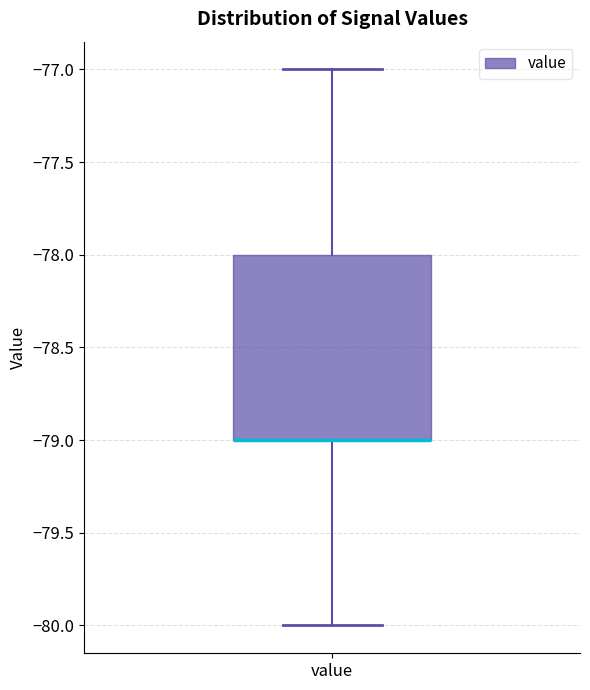

Read this box plot against the y-axis: the position of the median line, the range covered by the box, and the ends of both whiskers. The values are not printed on the chart, so give them approximately, as read against the axis.

median -79 (drawn on the box's lower edge), box -79 to -78, whiskers -80 to -77